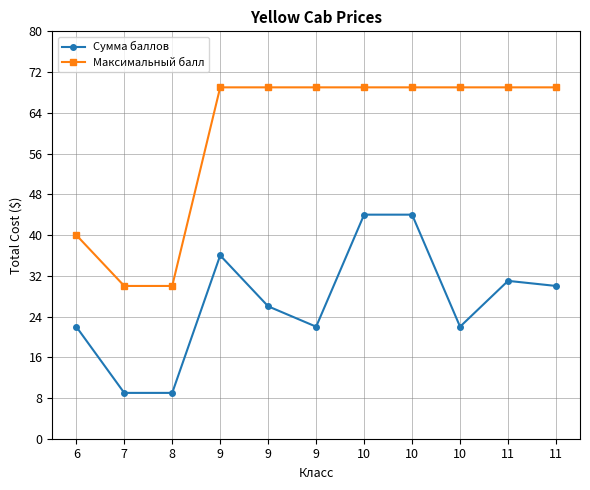

What is the greatest value displayed?

69